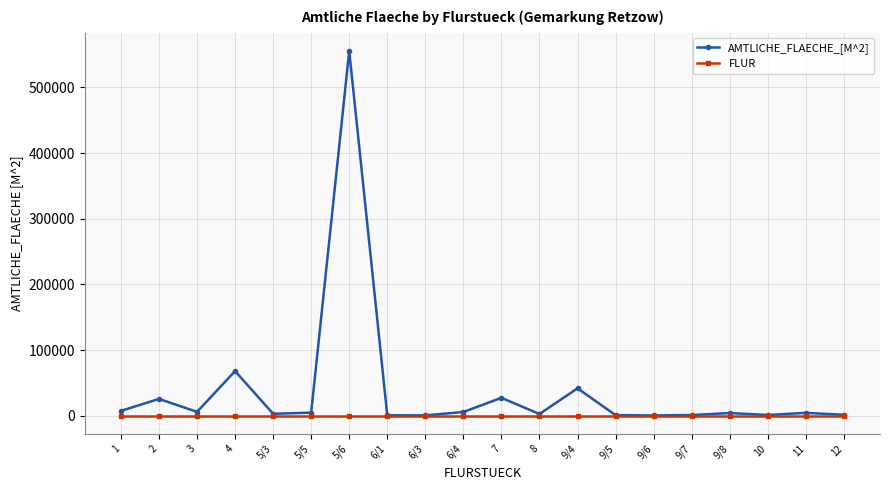

Rank the series by their maximum value, from highest to lowest.

AMTLICHE_FLAECHE_[M^2], FLUR